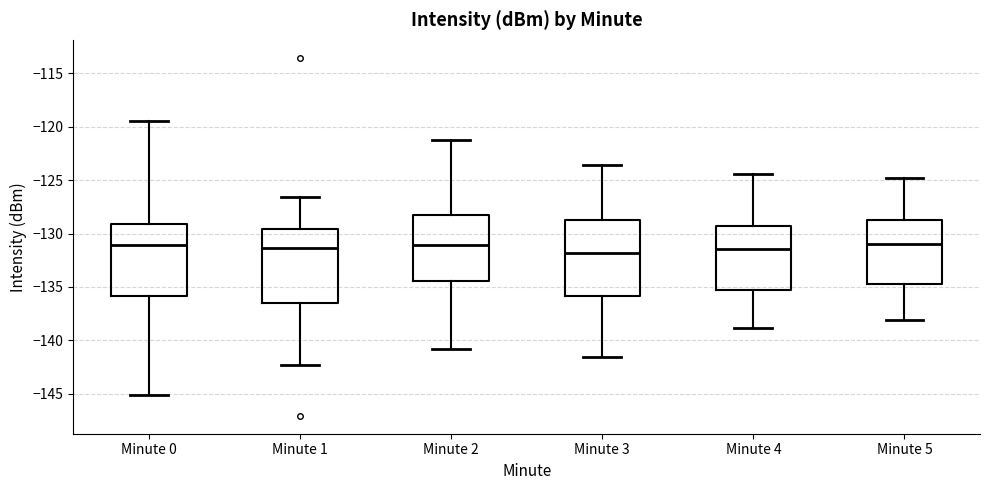

Reading left to right, transcribe this box plot: for each box, give where its median line is, the range the box spans, and where its two whiskers end, as read against the y-axis. The values are not printed on the chart, so give them approximately, as read against the axis.

Minute 0: median -131.0, box -136.0 to -129.0, whiskers -145.0 to -119.5
Minute 1: median -131.5, box -136.5 to -129.5, whiskers -142.5 to -126.5
Minute 2: median -131.0, box -134.5 to -128.5, whiskers -141.0 to -121.0
Minute 3: median -132.0, box -136.0 to -129.0, whiskers -141.5 to -123.5
Minute 4: median -131.5, box -135.0 to -129.5, whiskers -139.0 to -124.5
Minute 5: median -131.0, box -134.5 to -129.0, whiskers -138.0 to -125.0